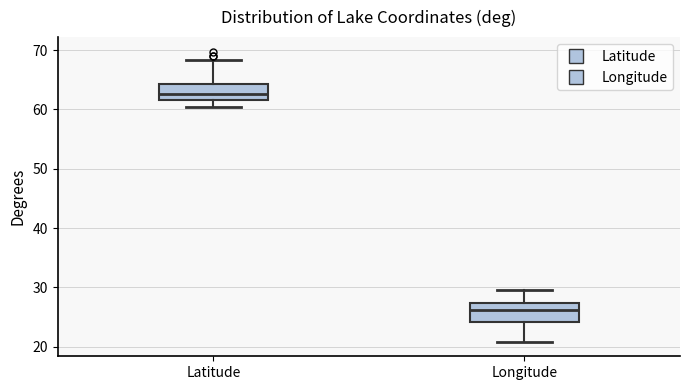

Reading left to right, read every box against the y-axis: the position of its median line, the range the box covers, and the ends of its whiskers. The values are not printed on the chart, so give them approximately, as read against the axis.

Latitude: median 63, box 62 to 64, whiskers 60 to 68
Longitude: median 26, box 24 to 27, whiskers 21 to 30